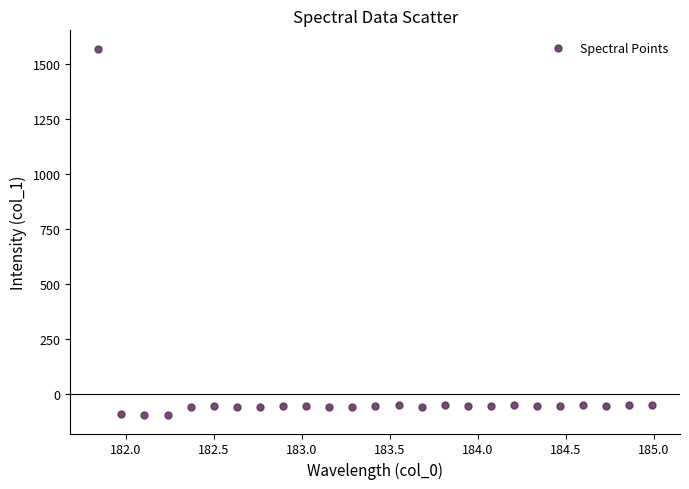

What is the range of Y values (max minus min)?

1668.3